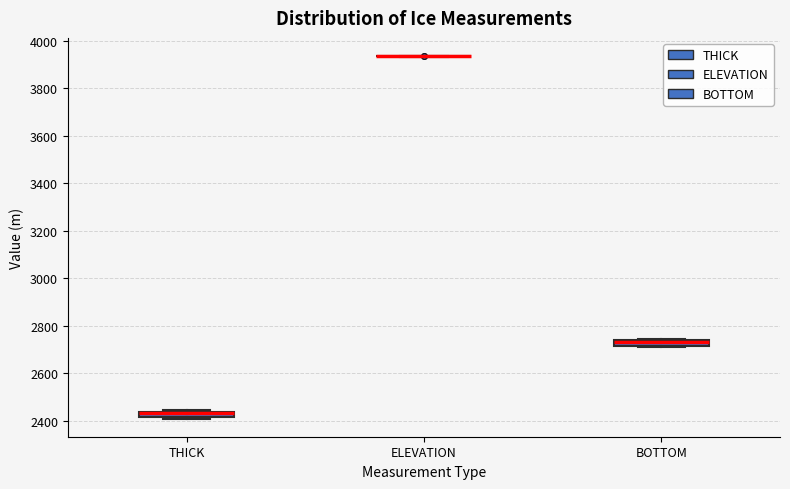

Where is the upper edge of the box for THICK on the y-axis? The values are not printed on the chart, so give them approximately, as read against the axis.

2440